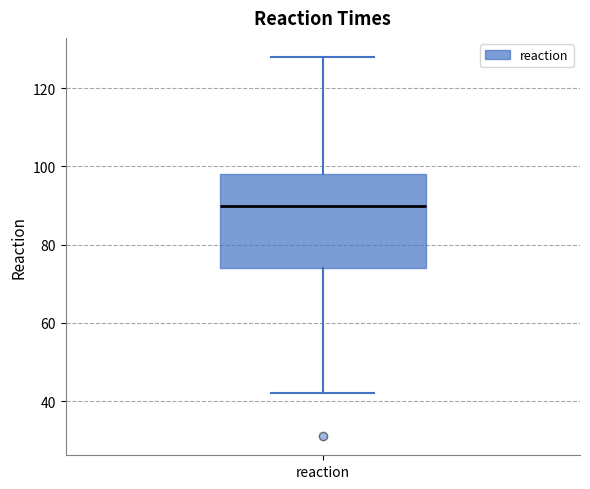

Transcribe this box plot: give where the median line is, the range the box spans, and where the two whiskers end, as read against the y-axis. The values are not printed on the chart, so give them approximately, as read against the axis.

median 90, box 74 to 98, whiskers 42 to 128